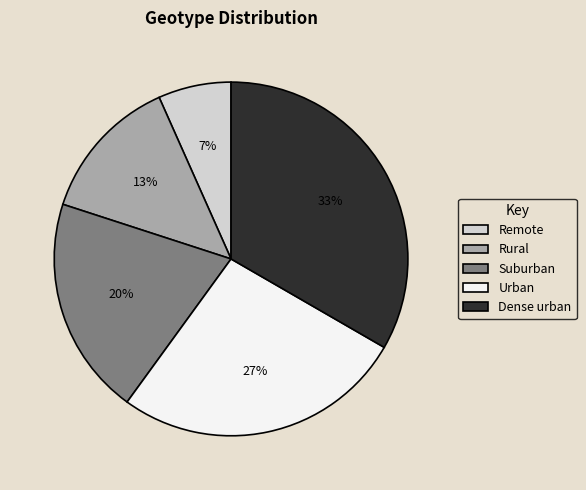

What percentage is the Remote slice, to the nearest percent?

7%